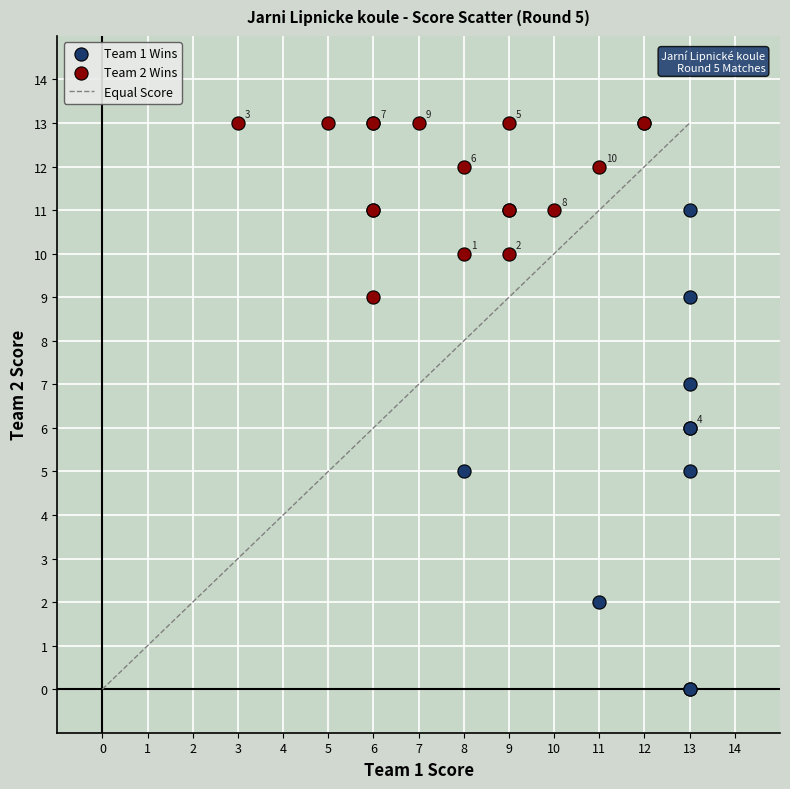

Which series has the largest Y range (max minus min)?

Team 1 Wins